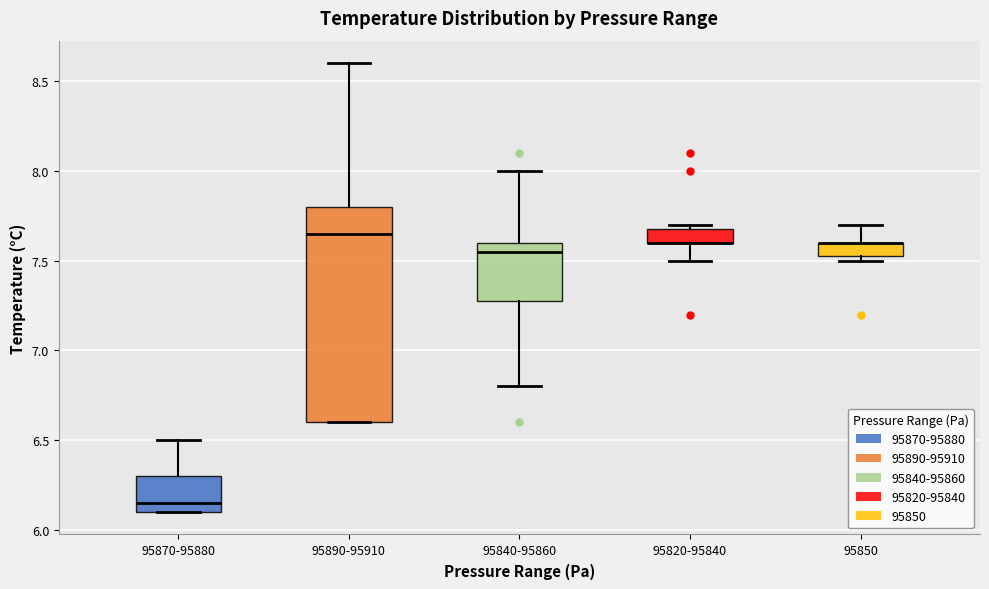

Where does the median line of the box for 95870-95880 sit on the y-axis? The values are not printed on the chart, so give them approximately, as read against the axis.

6.15